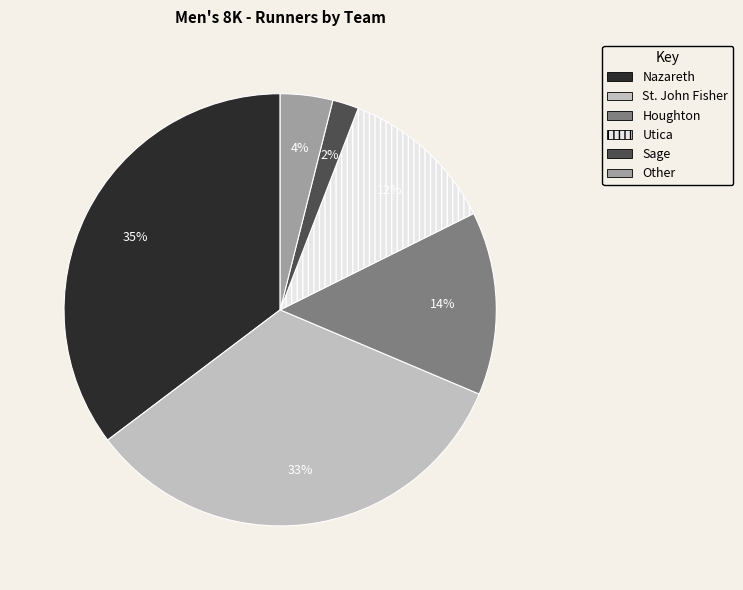

What percentage is the Nazareth slice, to the nearest percent?

35%